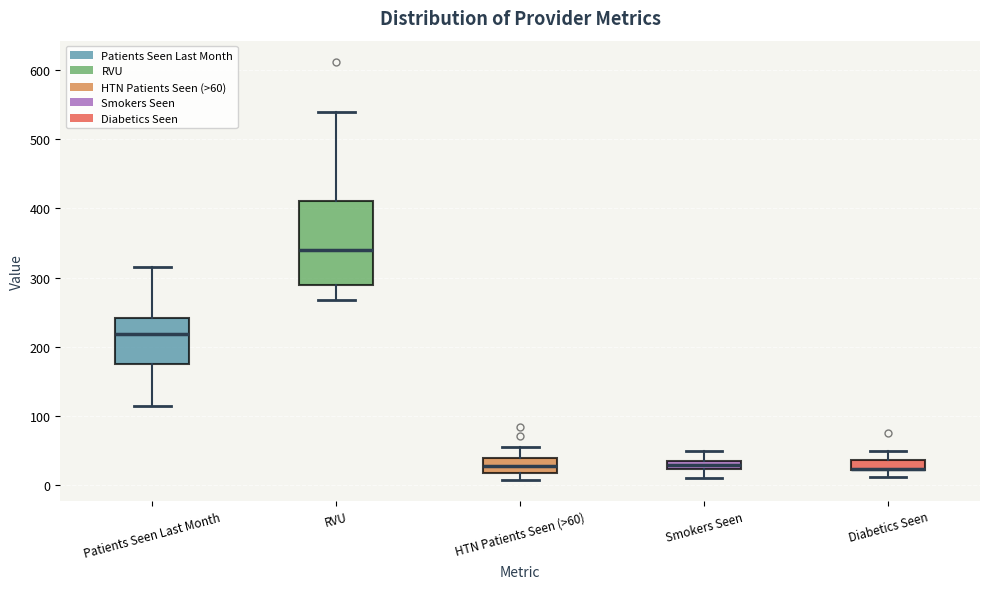

Comparing the boxes themselves (not the whiskers), which one is the tallest?

RVU